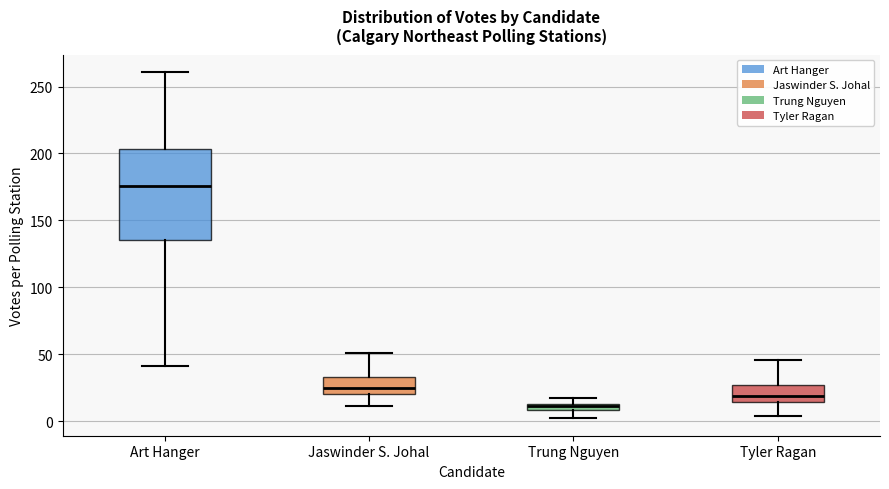

Where is the lower edge of the box for Art Hanger on the y-axis? The values are not printed on the chart, so give them approximately, as read against the axis.

135